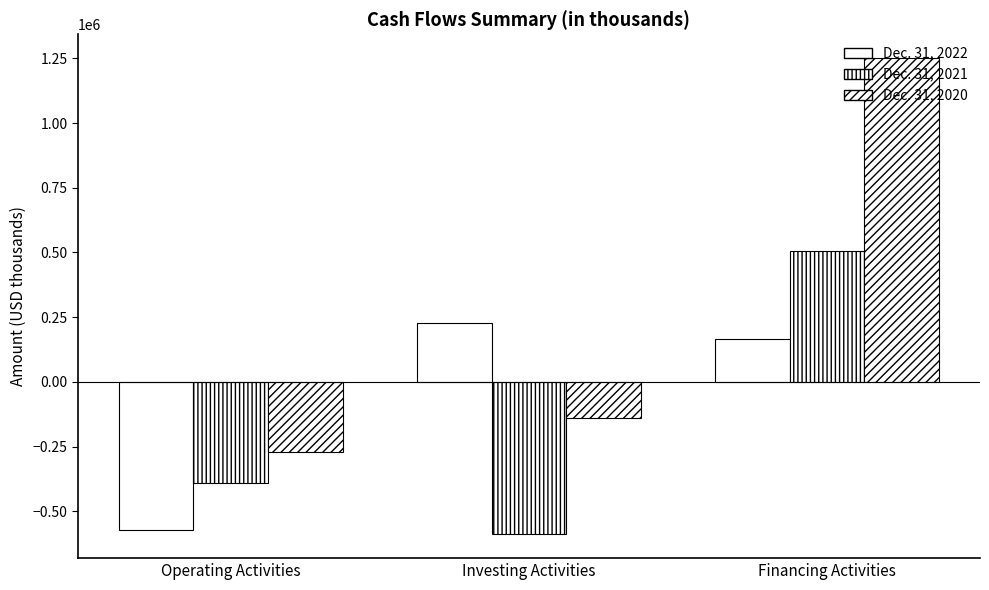

True or false: Dec. 31, 2022 has a value of 166944 at Financing Activities.

True